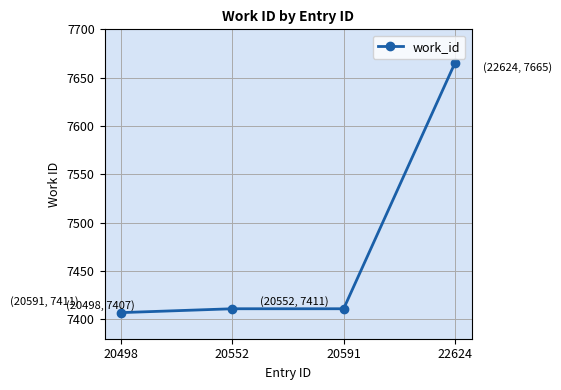

The chart shows a value of 7411 at 20591. True or false?

True